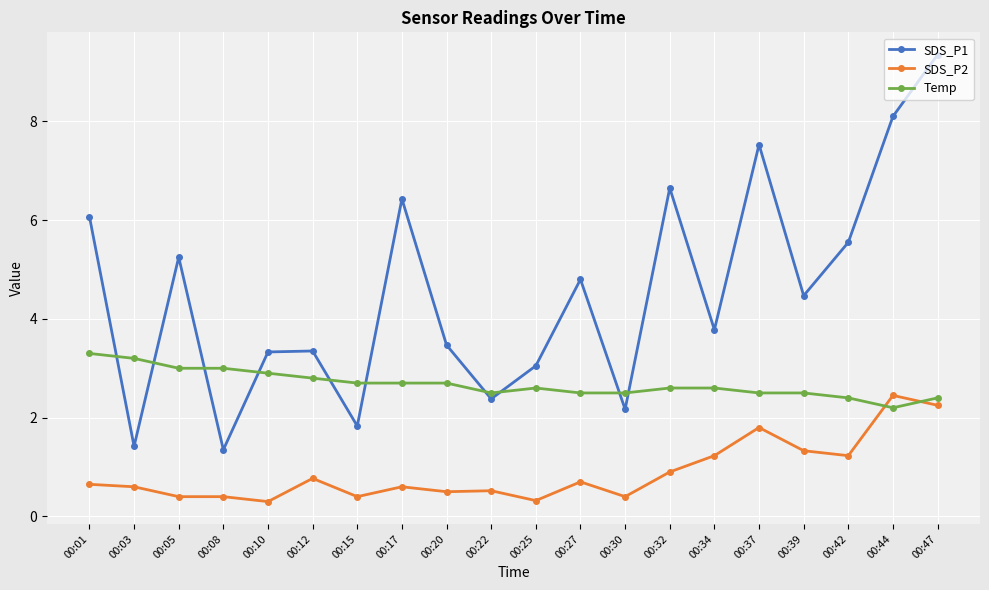

How many intersections are there between SDS_P1 and Temp?

10